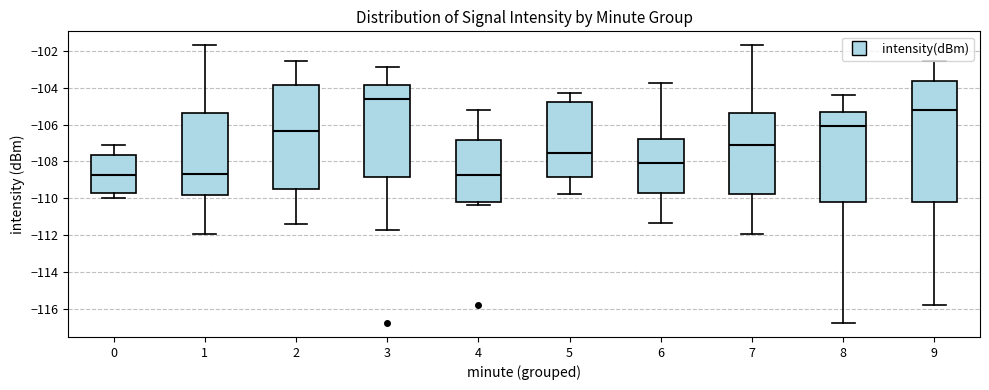

Which box has the highest median line?

3